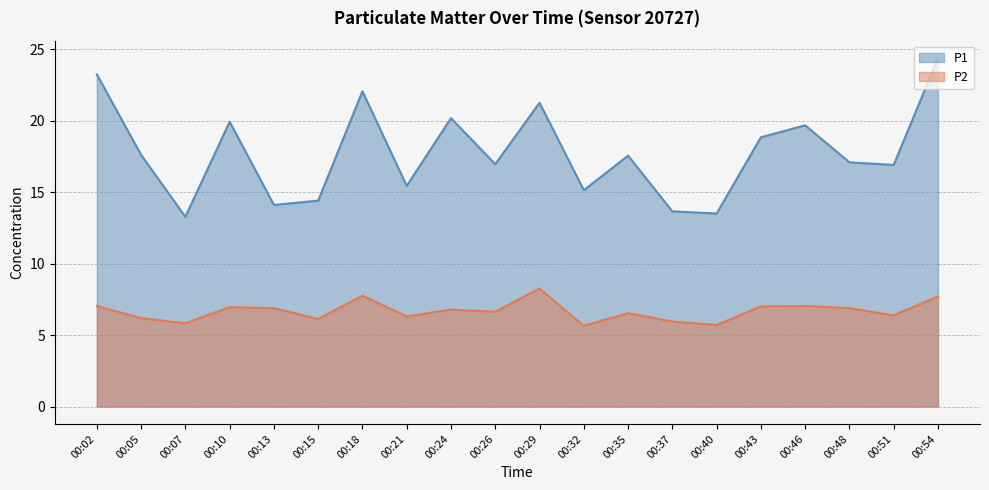

Reading left to right, extract all data points from this chart.

P1: 00:02=23.2	00:05=17.6	00:07=13.3	00:10=19.9	00:13=14.1	00:15=14.4	00:18=22.1	00:21=15.4	00:24=20.2	00:26=16.9	00:29=21.2	00:32=15.1	00:35=17.6	00:37=13.7	00:40=13.5	00:43=18.8	00:46=19.7	00:48=17.1	00:51=16.9	00:54=24.4
P2: 00:02=7.0	00:05=6.2	00:07=5.8	00:10=7.0	00:13=6.9	00:15=6.1	00:18=7.8	00:21=6.3	00:24=6.8	00:26=6.6	00:29=8.2	00:32=5.7	00:35=6.5	00:37=6.0	00:40=5.7	00:43=7.0	00:46=7.0	00:48=6.9	00:51=6.4	00:54=7.7